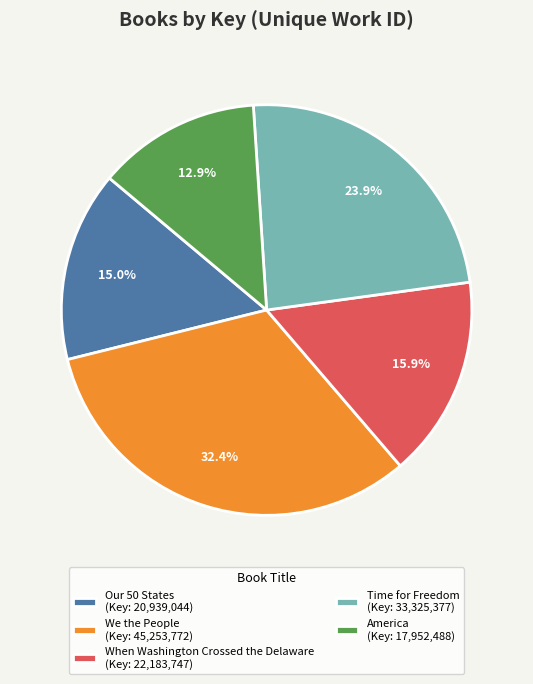

Which has a higher value, We the People or Our 50 States?

We the People